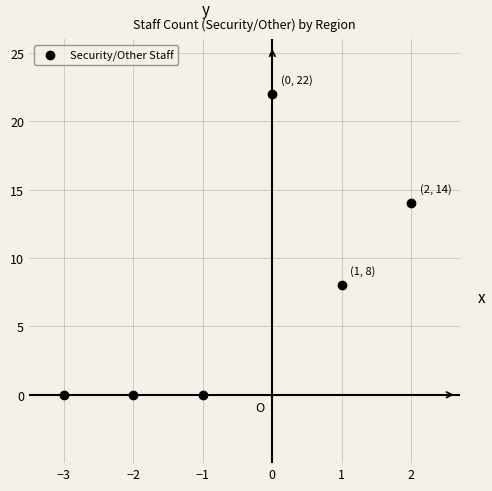

What is the range of X values (max minus min)?

5